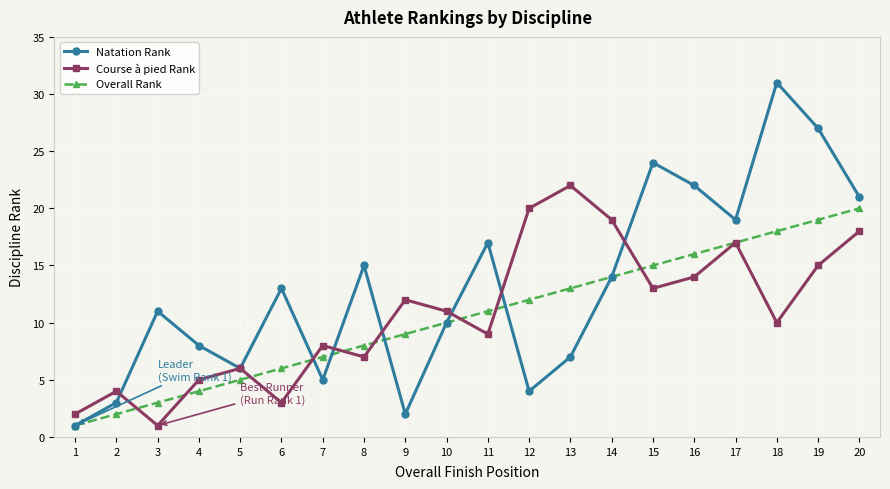

What are all the series names shown in the legend?

Natation Rank, Course à pied Rank, Overall Rank